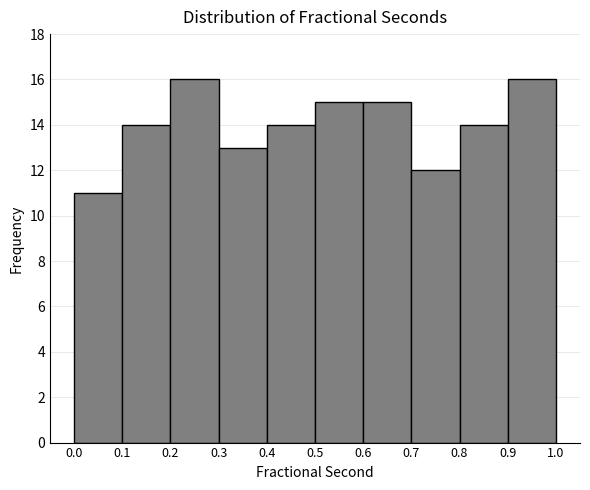

Reading left to right, list every bar in this chart as the range it spans on the x-axis followed by its height. The values are not printed on the chart, so give them approximately, as read against the axis.

0.0 to 0.1: 11
0.1 to 0.2: 14
0.2 to 0.3: 16
0.3 to 0.4: 13
0.4 to 0.5: 14
0.5 to 0.6: 15
0.6 to 0.7: 15
0.7 to 0.8: 12
0.8 to 0.9: 14
0.9 to 1.0: 16